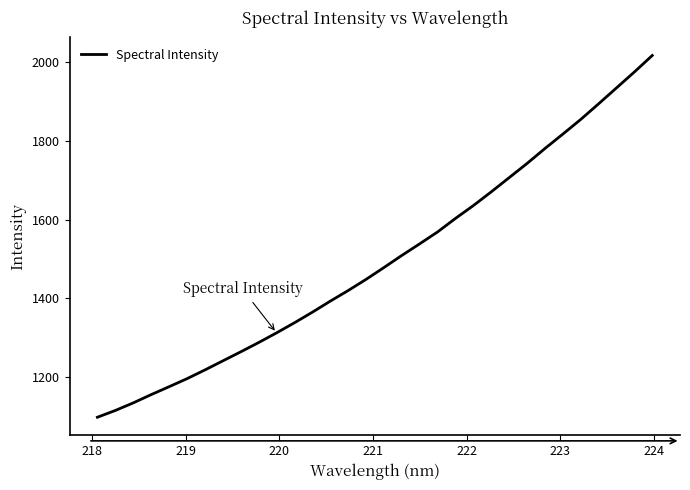

What is the maximum value shown in the chart?

2017.0